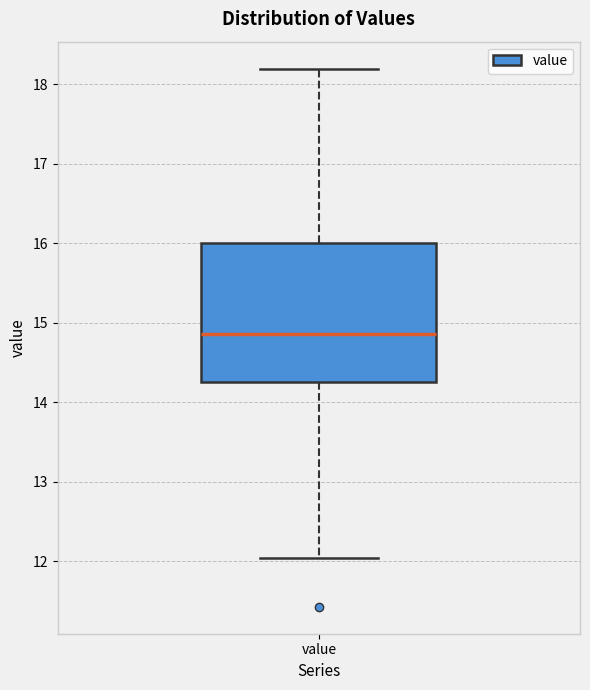

Read this box plot against the y-axis: the position of the median line, the range covered by the box, and the ends of both whiskers. The values are not printed on the chart, so give them approximately, as read against the axis.

median 14.9, box 14.3 to 16.0, whiskers 12.1 to 18.2